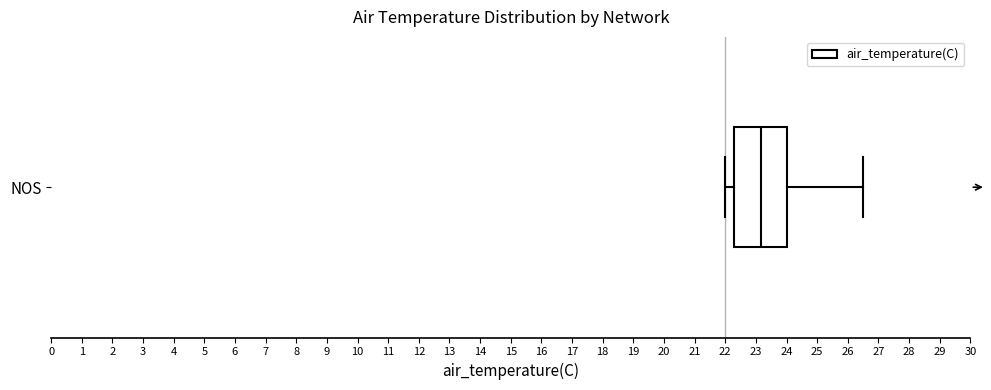

Read this box plot against the x-axis: the position of the median line, the range covered by the box, and the ends of both whiskers. The values are not printed on the chart, so give them approximately, as read against the axis.

median 23.2, box 22.3 to 24.0, whiskers 22.0 to 26.5